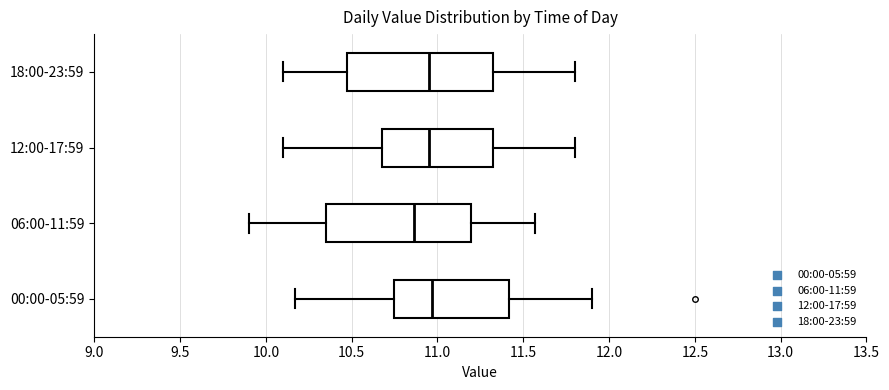

Reading bottom to top, read every box against the x-axis: the position of its median line, the range the box covers, and the ends of its whiskers. The values are not printed on the chart, so give them approximately, as read against the axis.

00:00-05:59: median 10.95, box 10.75 to 11.40, whiskers 10.15 to 11.90
06:00-11:59: median 10.85, box 10.35 to 11.20, whiskers 9.90 to 11.55
12:00-17:59: median 10.95, box 10.70 to 11.35, whiskers 10.10 to 11.80
18:00-23:59: median 10.95, box 10.50 to 11.35, whiskers 10.10 to 11.80